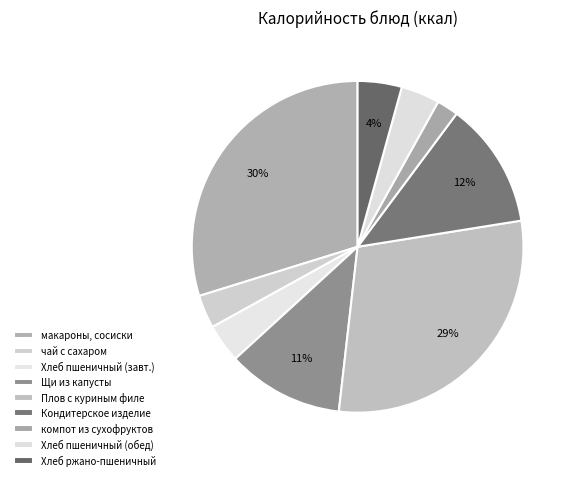

Which category has the smallest portion of the pie?

компот из сухофруктов